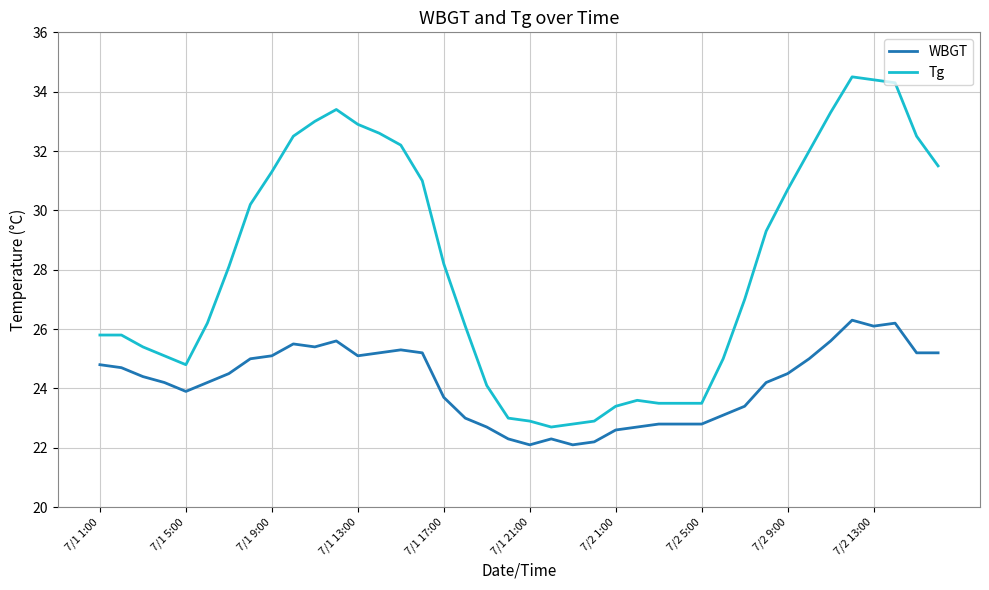

Reading left to right, what are all the values shown in this chart?

WBGT: 24.8	24.7	24.4	24.2	23.9	24.2	24.5	25.0	25.1	25.5	25.4	25.6	25.1	25.2	25.3	25.2	23.7	23.0	22.7	22.3	22.1	22.3	22.1	22.2	22.6	22.7	22.8	22.8	22.8	23.1	23.4	24.2	24.5	25.0	25.6	26.3	26.1	26.2	25.2	25.2
Tg: 25.8	25.8	25.4	25.1	24.8	26.2	28.1	30.2	31.3	32.5	33.0	33.4	32.9	32.6	32.2	31.0	28.2	26.1	24.1	23.0	22.9	22.7	22.8	22.9	23.4	23.6	23.5	23.5	23.5	25.0	27.0	29.3	30.7	32.0	33.3	34.5	34.4	34.3	32.5	31.5